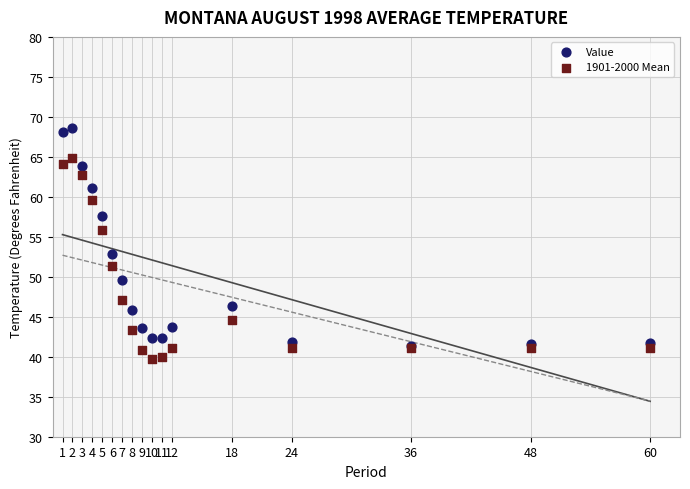

What are all the series names shown in the legend?

Value, 1901-2000 Mean